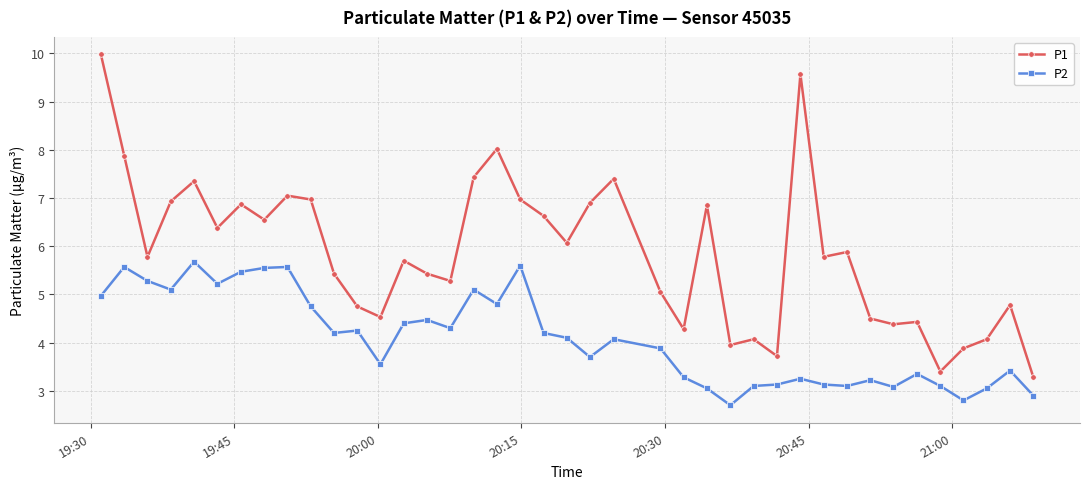

Rank the series by their maximum value, from highest to lowest.

P1, P2